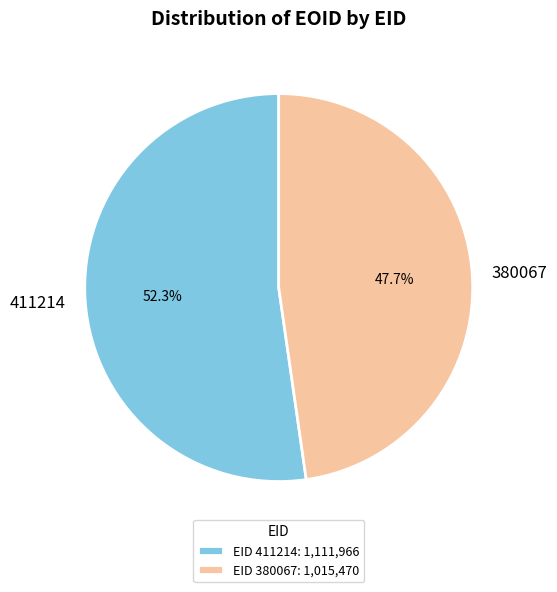

Which slice represents more than half of the pie?

411214